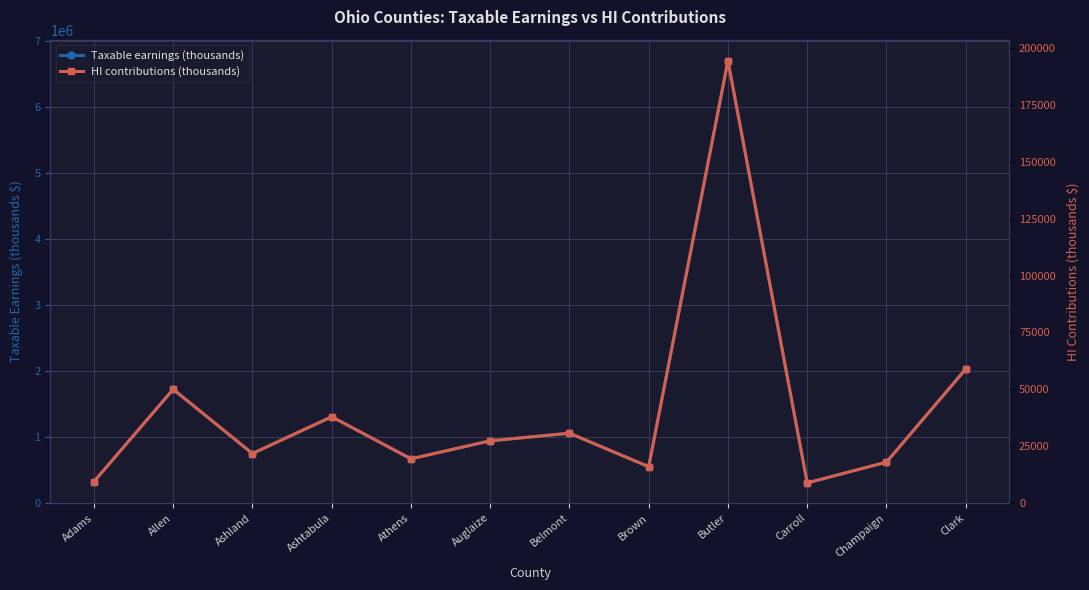

At how many categories does at least one series exceed 4384136?

1